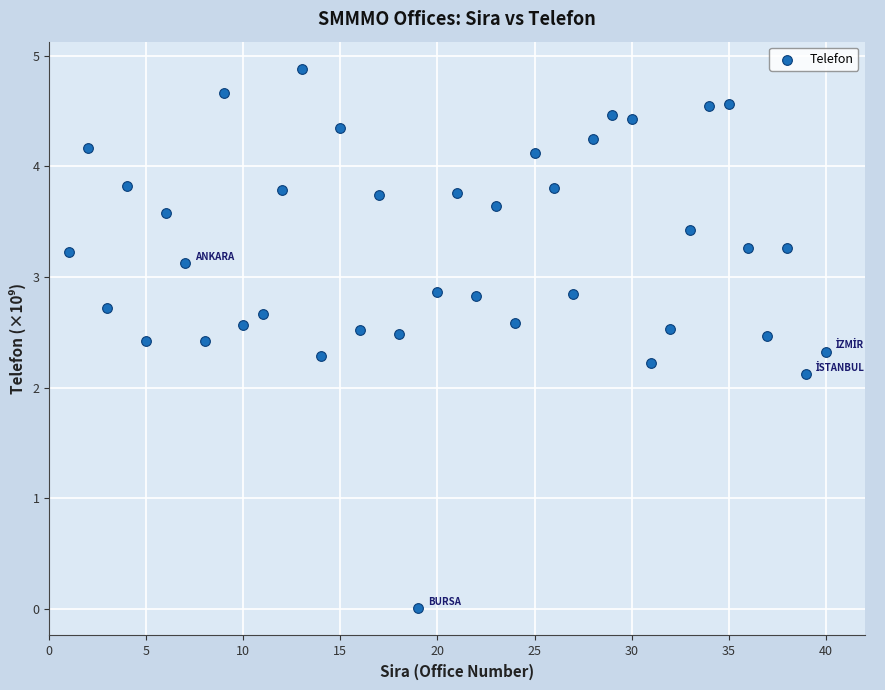

What Y value in the scatter plot is closest to 2?

2.1